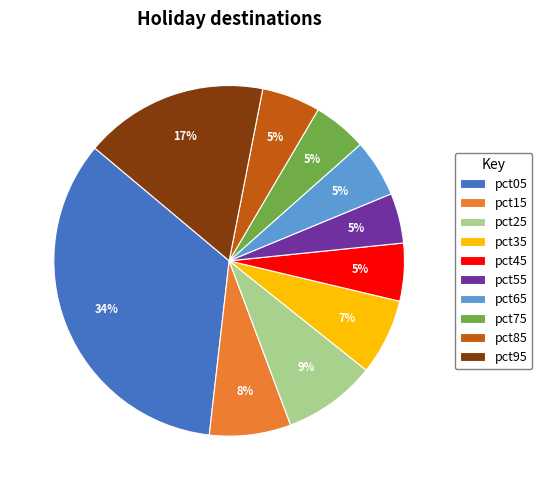

To the nearest percent, what portion does pct15 represent?

8%